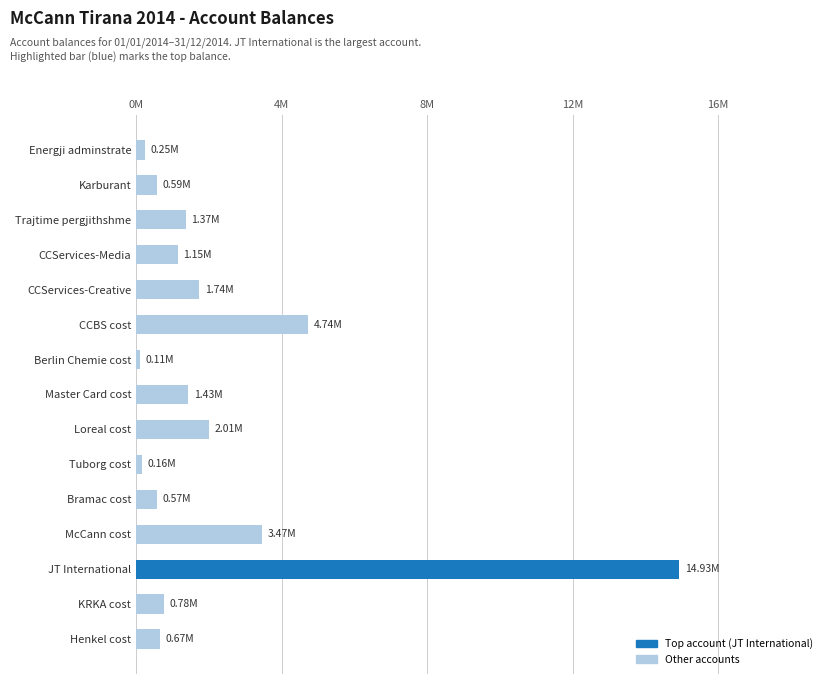

What is the difference between the maximum and minimum values?

14825258.8